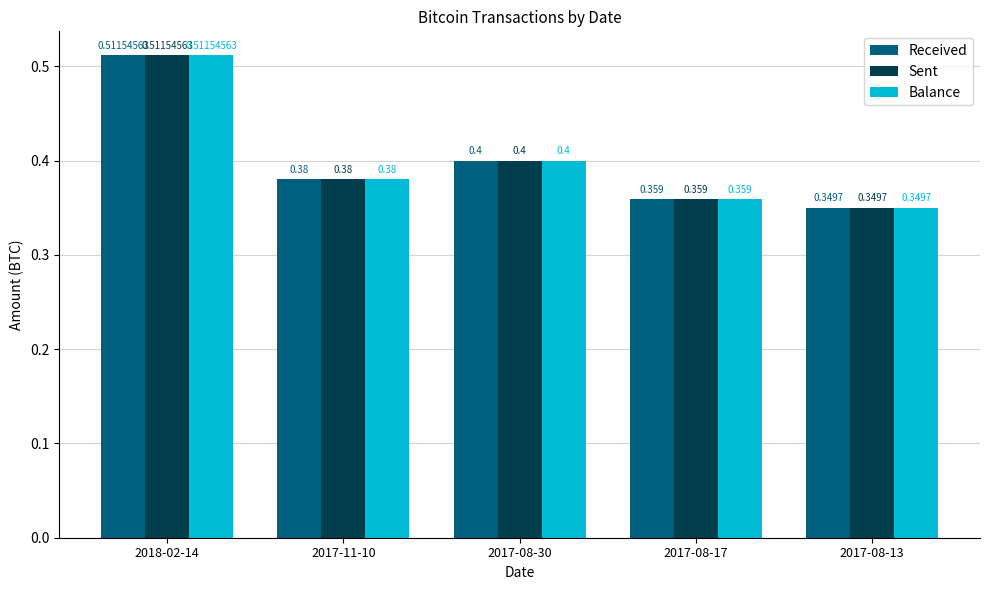

How many data points does each series have?

5